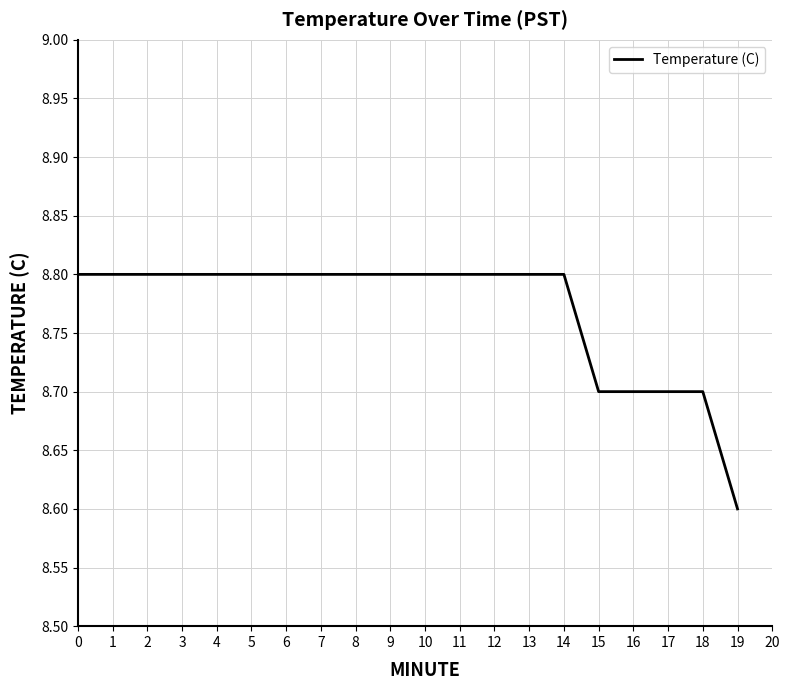

Reading left to right, extract all data points from this chart.

8.8	8.8	8.8	8.8	8.8	8.8	8.8	8.8	8.8	8.8	8.8	8.8	8.8	8.8	8.8	8.7	8.7	8.7	8.7	8.6